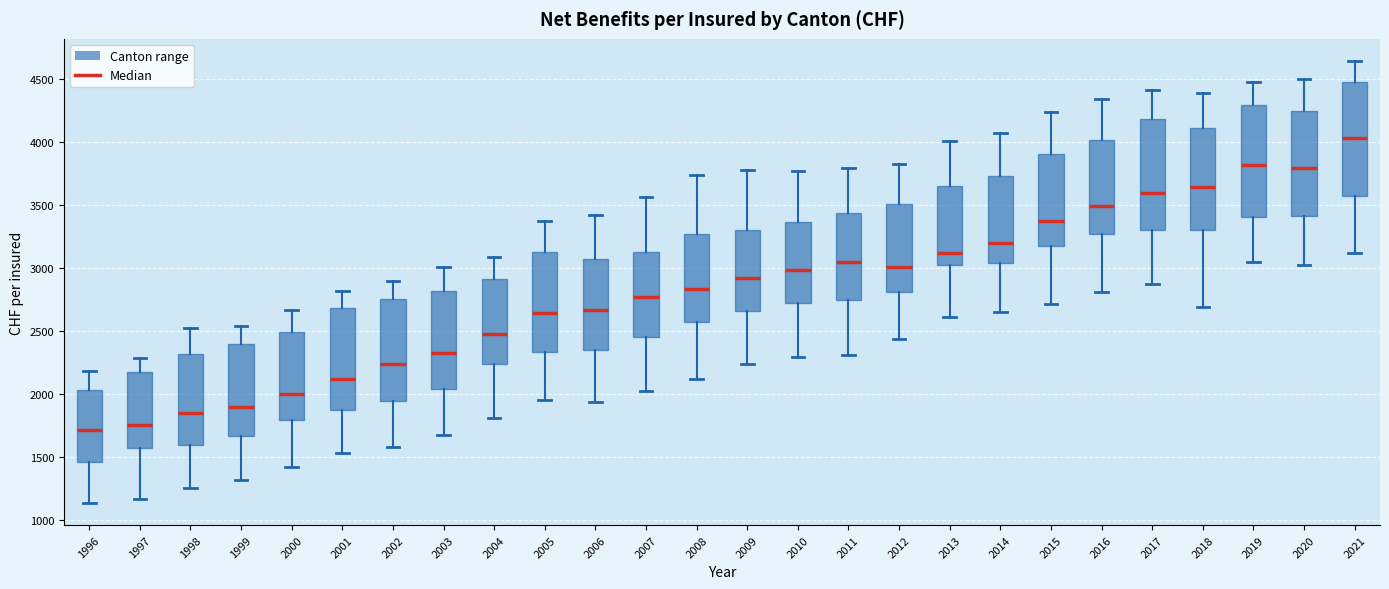

Reading left to right, read every box against the y-axis: the position of its median line, the range the box covers, and the ends of its whiskers. The values are not printed on the chart, so give them approximately, as read against the axis.

1996: median 1700, box 1450 to 2050, whiskers 1150 to 2200
1997: median 1750, box 1550 to 2150, whiskers 1150 to 2300
1998: median 1850, box 1600 to 2300, whiskers 1250 to 2500
1999: median 1900, box 1650 to 2400, whiskers 1300 to 2550
2000: median 2000, box 1800 to 2500, whiskers 1400 to 2650
2001: median 2100, box 1850 to 2700, whiskers 1550 to 2800
2002: median 2250, box 1950 to 2750, whiskers 1600 to 2900
2003: median 2350, box 2050 to 2800, whiskers 1650 to 3000
2004: median 2450, box 2250 to 2900, whiskers 1800 to 3100
2005: median 2650, box 2350 to 3100, whiskers 1950 to 3350
2006: median 2650, box 2350 to 3050, whiskers 1950 to 3400
2007: median 2750, box 2450 to 3150, whiskers 2000 to 3550
2008: median 2850, box 2550 to 3250, whiskers 2100 to 3750
2009: median 2900, box 2650 to 3300, whiskers 2250 to 3750
2010: median 3000, box 2700 to 3350, whiskers 2300 to 3750
2011: median 3050, box 2750 to 3450, whiskers 2300 to 3800
2012: median 3000, box 2800 to 3500, whiskers 2450 to 3800
2013: median 3100, box 3000 to 3650, whiskers 2600 to 4000
2014: median 3200, box 3050 to 3750, whiskers 2650 to 4050
2015: median 3350, box 3150 to 3900, whiskers 2700 to 4250
2016: median 3500, box 3250 to 4000, whiskers 2800 to 4350
2017: median 3600, box 3300 to 4200, whiskers 2850 to 4400
2018: median 3650, box 3300 to 4100, whiskers 2700 to 4400
2019: median 3800, box 3400 to 4300, whiskers 3050 to 4450
2020: median 3800, box 3400 to 4250, whiskers 3000 to 4500
2021: median 4050, box 3550 to 4500, whiskers 3100 to 4650